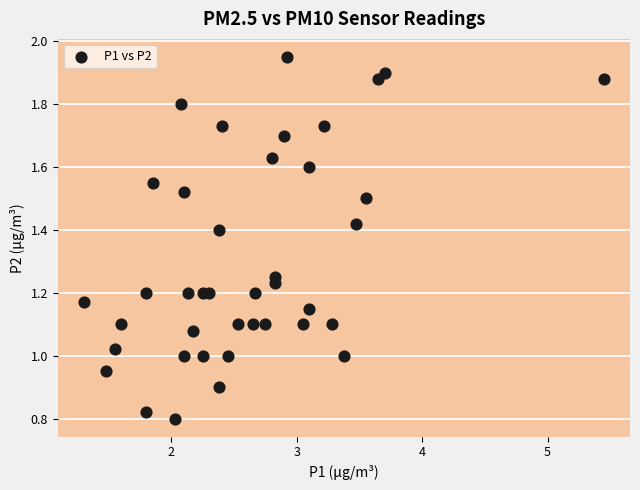

What is the range of X values (max minus min)?

4.2